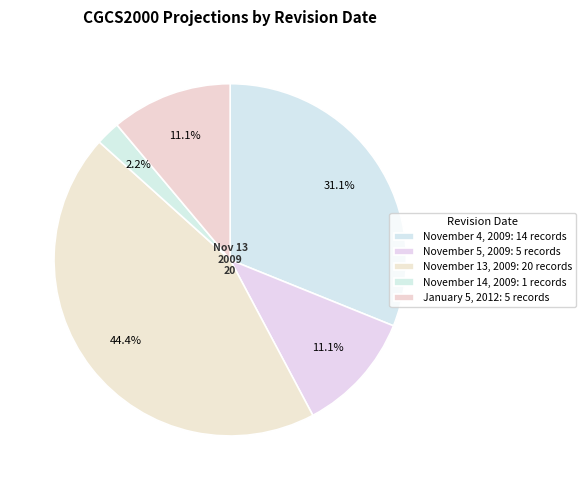

How many segments does this pie chart have?

5